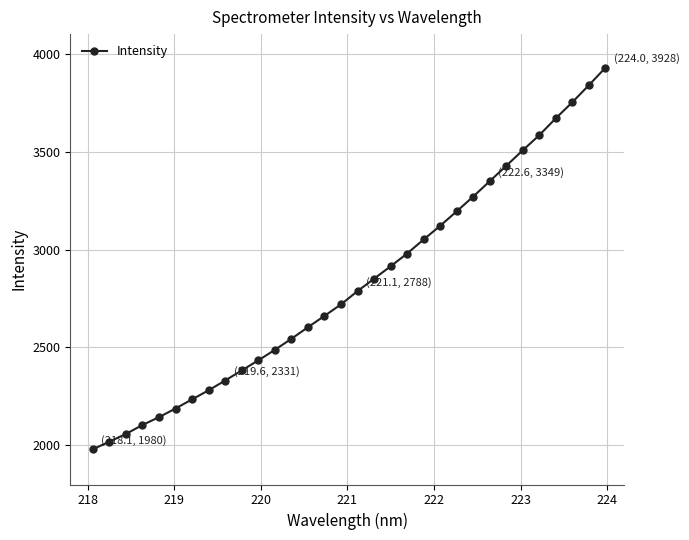

What is the sum of all values?

90397.4